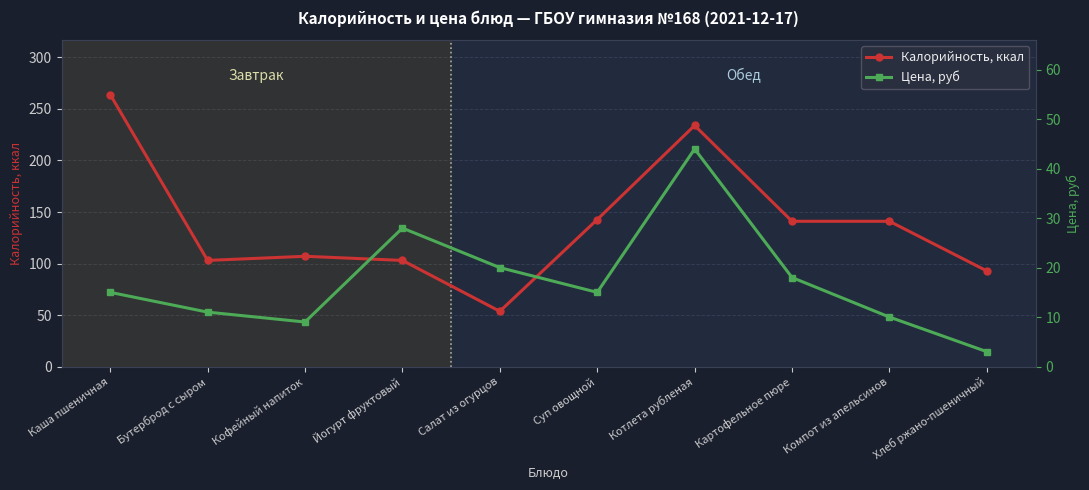

Between Бутерброд с сыром and Салат из огурцов, which series saw the biggest shift?

Калорийность, ккал